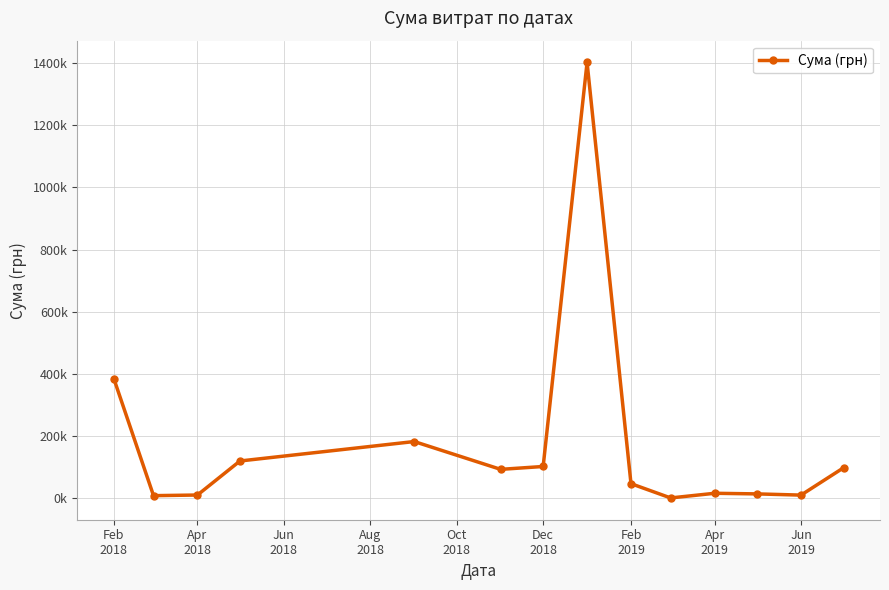

What is the difference between the maximum and minimum values?

1401434.1